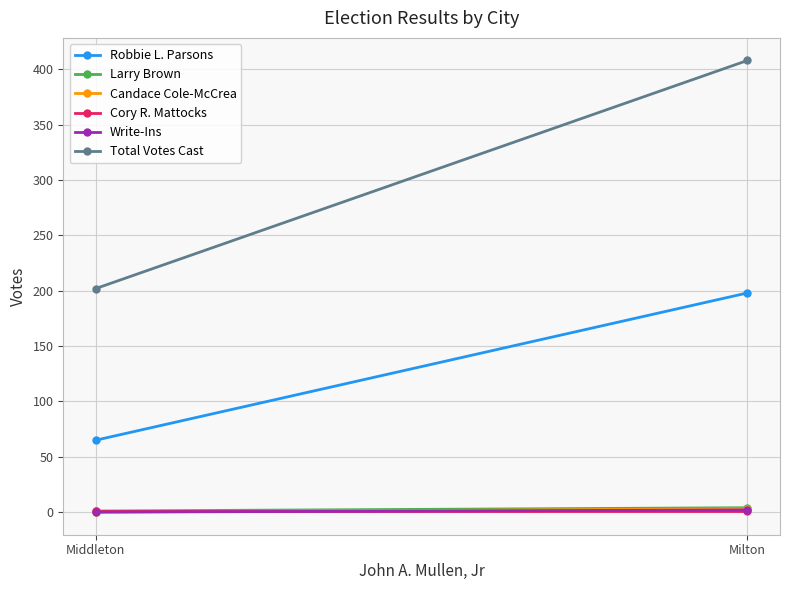

What is the difference between the Write-Ins values at Milton and Middleton?

2